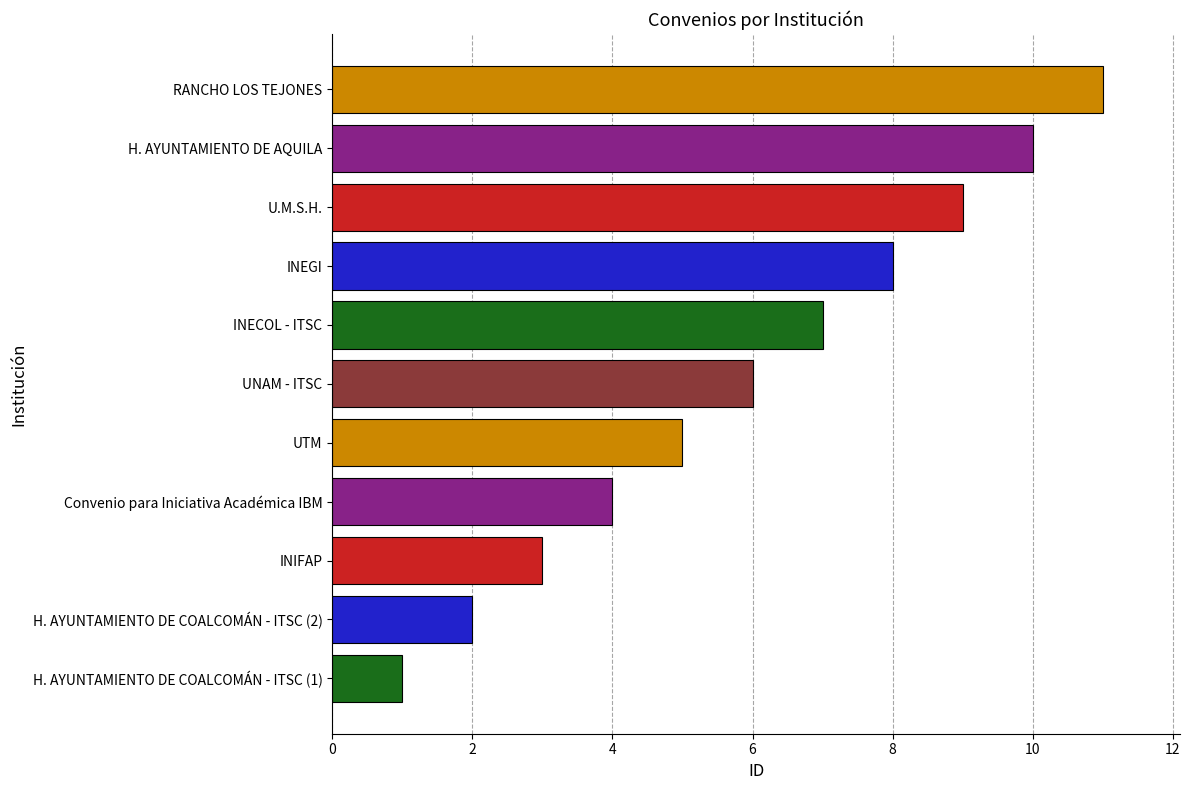

Where is the data nearest to the value 6?

UNAM - ITSC